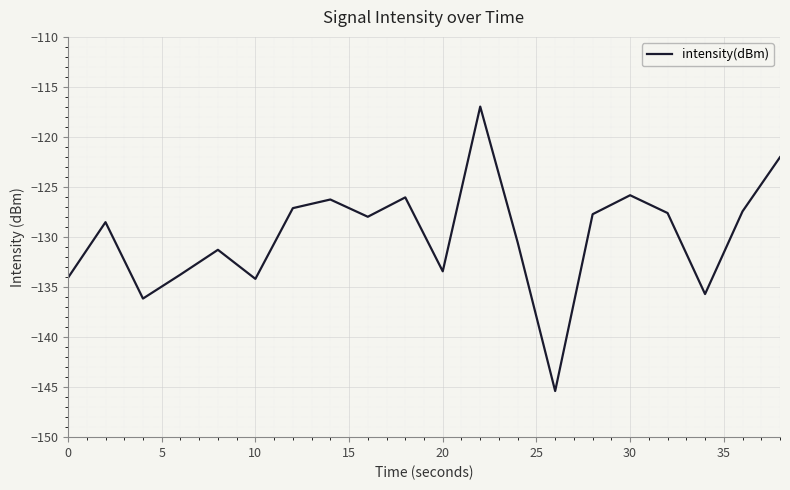

What is the maximum value shown in the chart?

-117.0